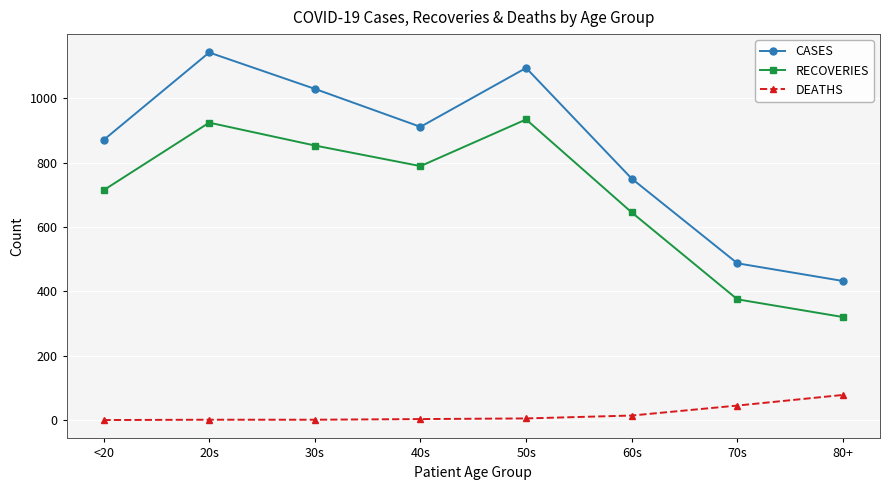

Is it true that CASES equals 1533 at 50s?

False